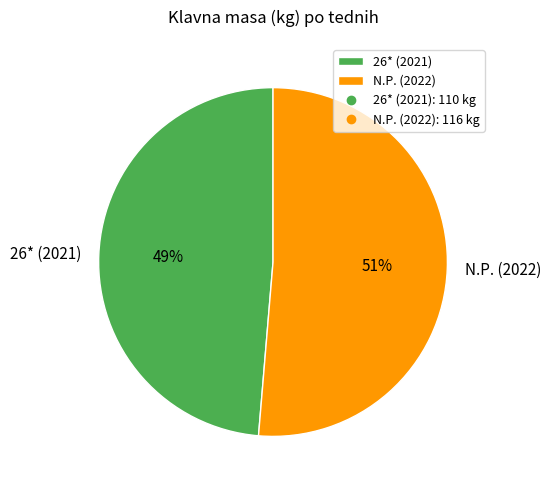

Does any single category account for the majority?

Yes